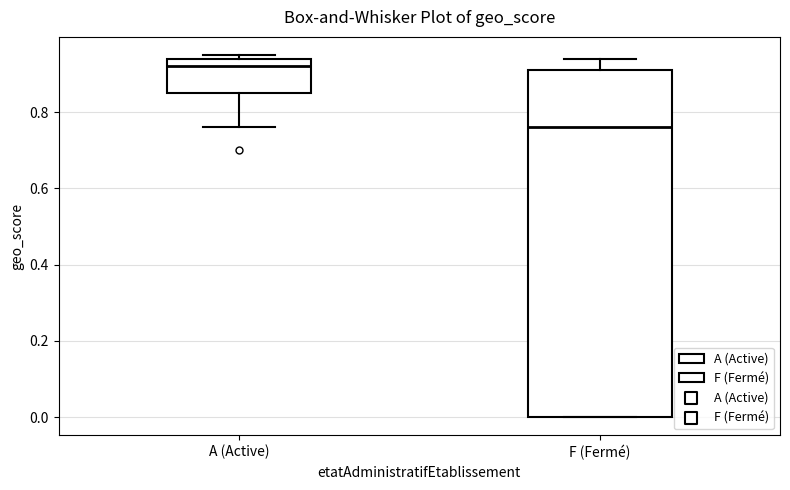

Where is the upper edge of the box for A (Active) on the y-axis? The values are not printed on the chart, so give them approximately, as read against the axis.

0.94